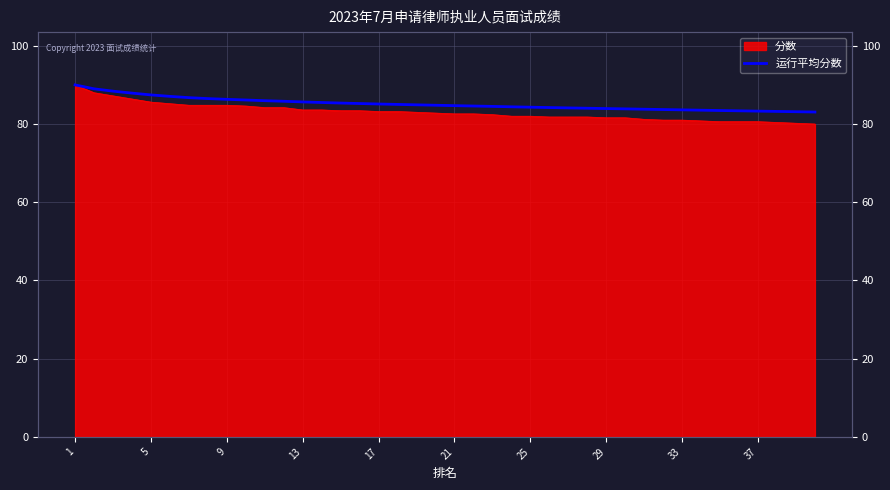

Is it true that the value at 34 is 117.2?

False